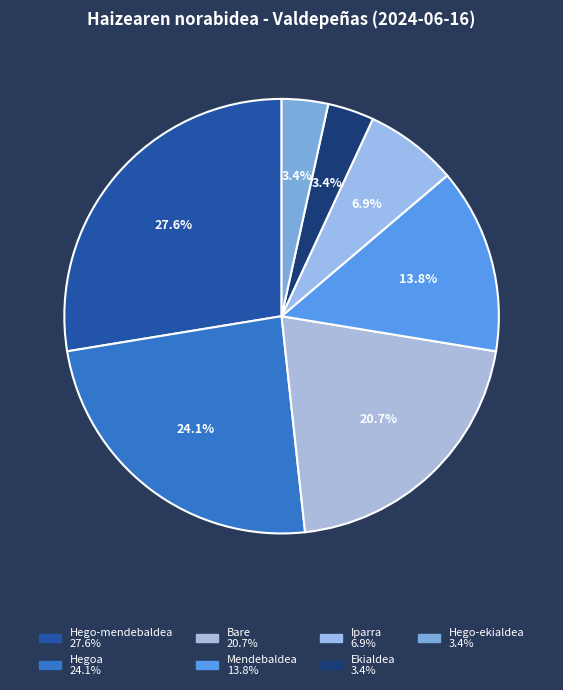

Is Hegoa the majority of the pie?

No